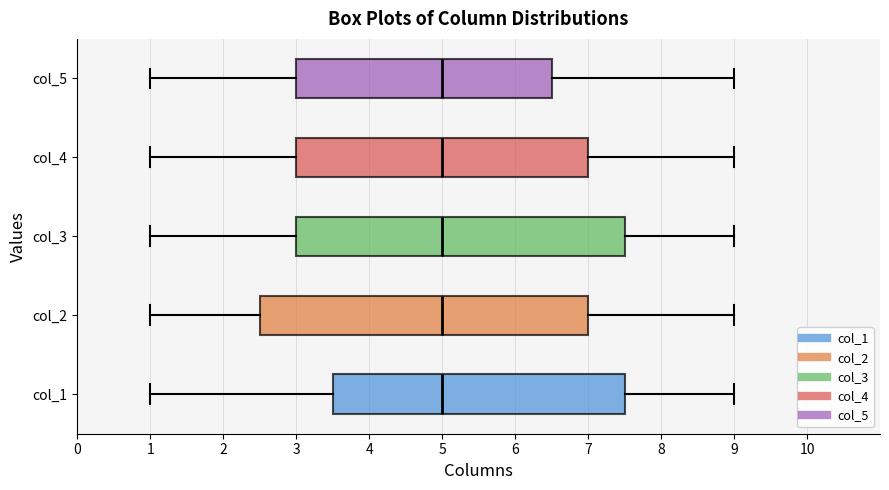

Reading bottom to top, read every box against the x-axis: the position of its median line, the range the box covers, and the ends of its whiskers. The values are not printed on the chart, so give them approximately, as read against the axis.

col_1: median 5.0, box 3.5 to 7.5, whiskers 1.0 to 9.0
col_2: median 5.0, box 2.5 to 7.0, whiskers 1.0 to 9.0
col_3: median 5.0, box 3.0 to 7.5, whiskers 1.0 to 9.0
col_4: median 5.0, box 3.0 to 7.0, whiskers 1.0 to 9.0
col_5: median 5.0, box 3.0 to 6.5, whiskers 1.0 to 9.0